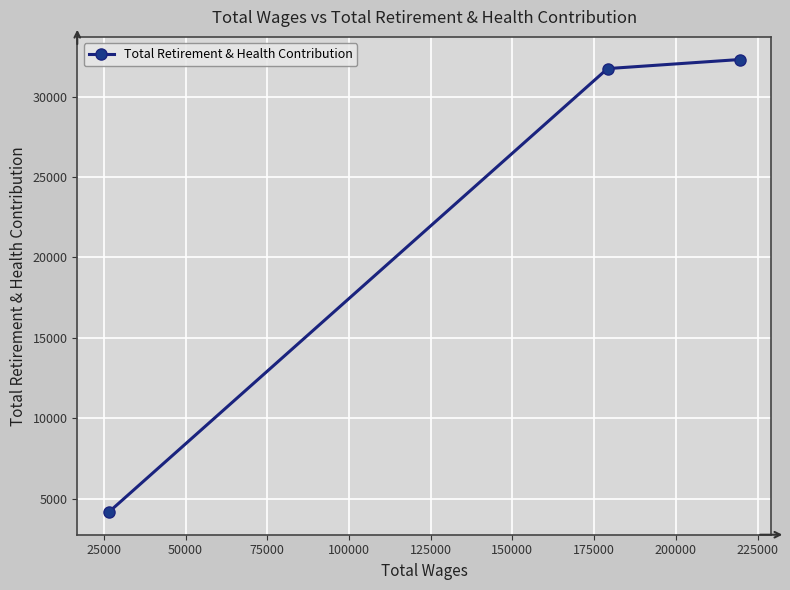

How many series are shown in this chart?

1